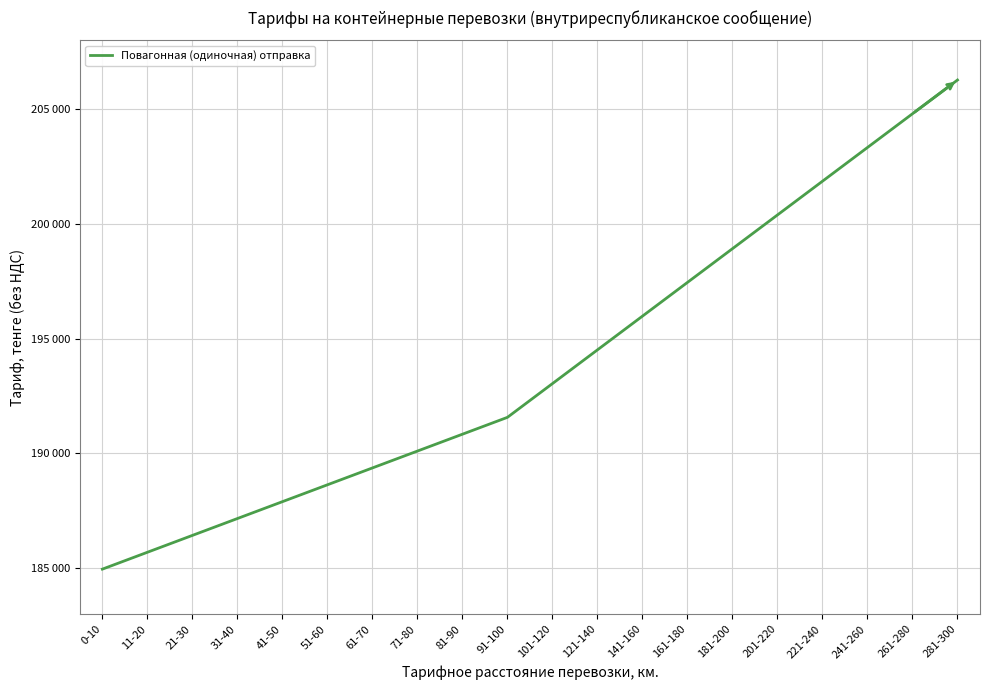

Rank the categories by value from lowest to highest.

0-10, 11-20, 21-30, 31-40, 41-50, 51-60, 61-70, 71-80, 81-90, 91-100, 101-120, 121-140, 141-160, 161-180, 181-200, 201-220, 221-240, 241-260, 261-280, 281-300